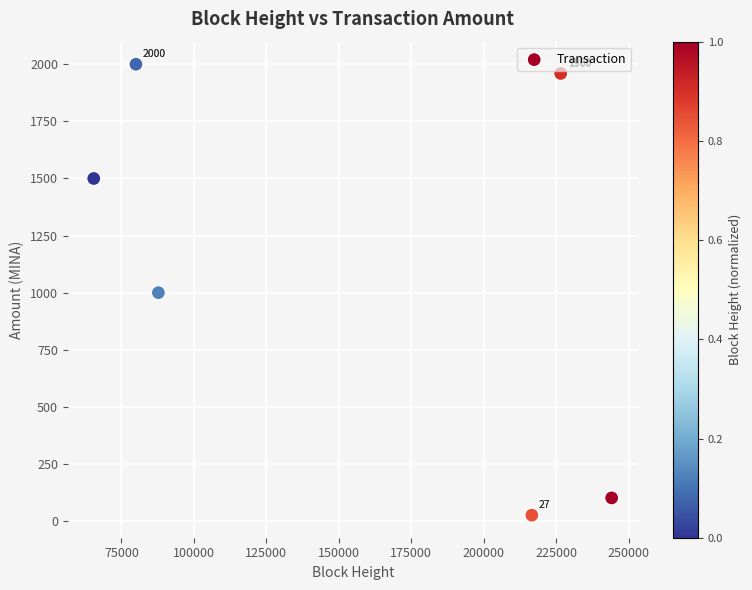

What Y value in the scatter plot is closest to 1013?

1000.5